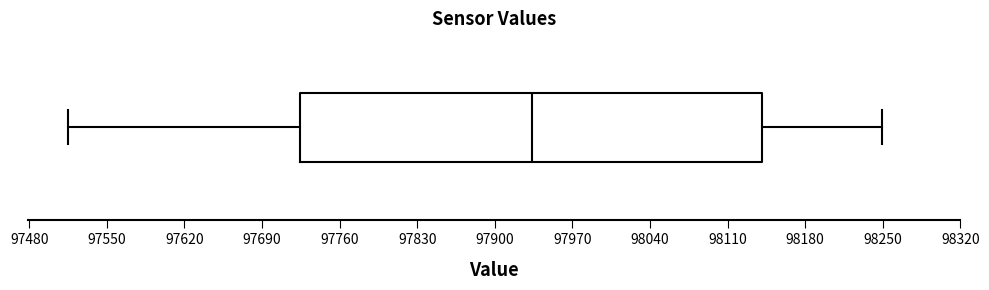

Where is the left edge of the box on the x-axis? The values are not printed on the chart, so give them approximately, as read against the axis.

97720